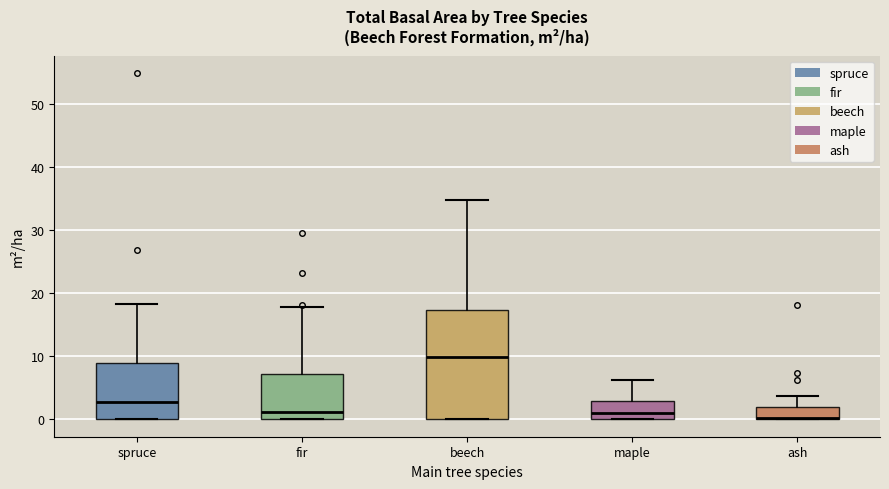

Reading left to right, read every box against the y-axis: the position of its median line, the range the box covers, and the ends of its whiskers. The values are not printed on the chart, so give them approximately, as read against the axis.

spruce: median 3, box 0 to 9, whiskers 0 to 18
fir: median 1, box 0 to 7, whiskers 0 to 18
beech: median 10, box 0 to 17, whiskers 0 to 35
maple: median 1, box 0 to 3, whiskers 0 to 6
ash: median 0, box 0 to 2, whiskers 0 to 4